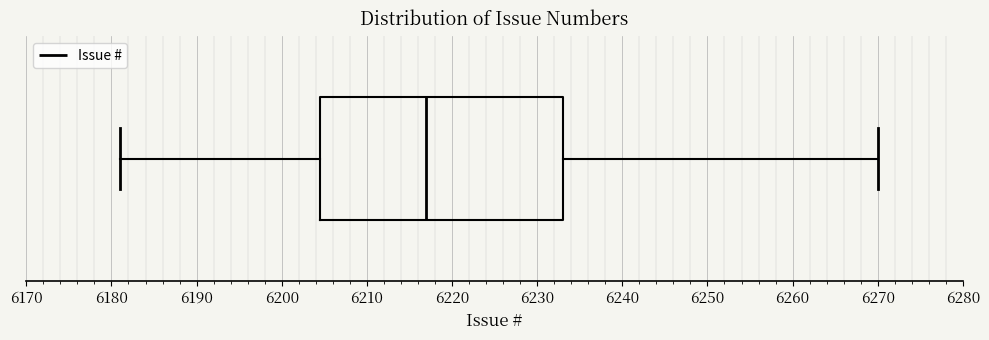

Read this box plot against the x-axis: the position of the median line, the range covered by the box, and the ends of both whiskers. The values are not printed on the chart, so give them approximately, as read against the axis.

median 6217, box 6205 to 6233, whiskers 6181 to 6270